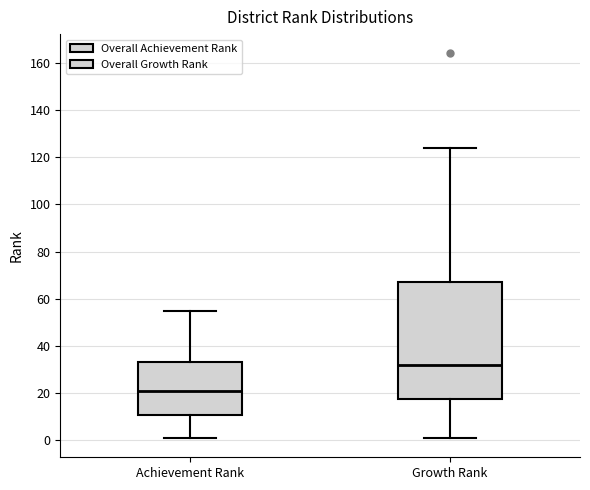

Which box has the highest median line?

Growth Rank